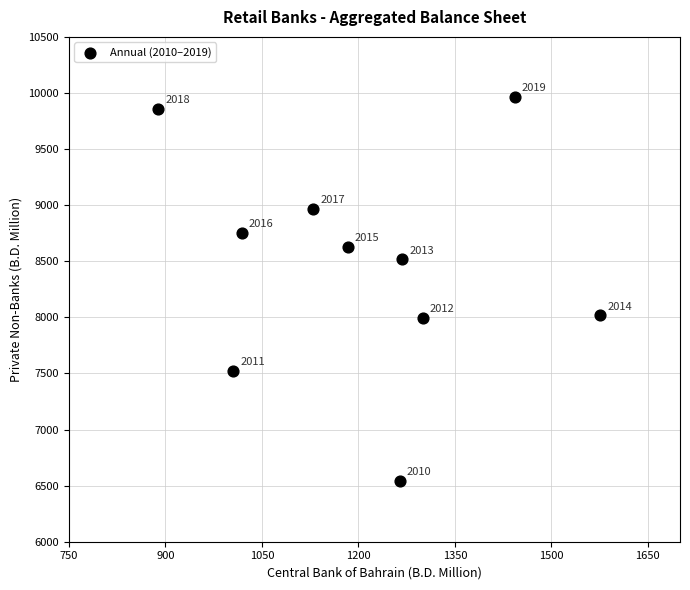

What is the average X value?

1207.9